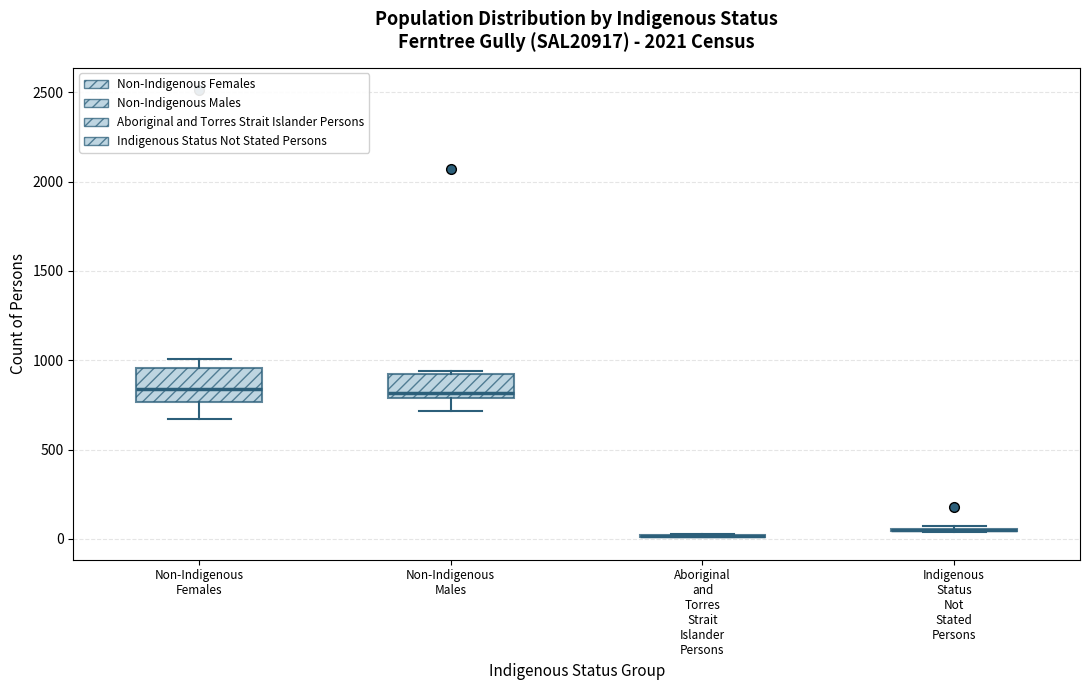

Where does the lower whisker of the box for Non-Indigenous Females end on the y-axis? The values are not printed on the chart, so give them approximately, as read against the axis.

650